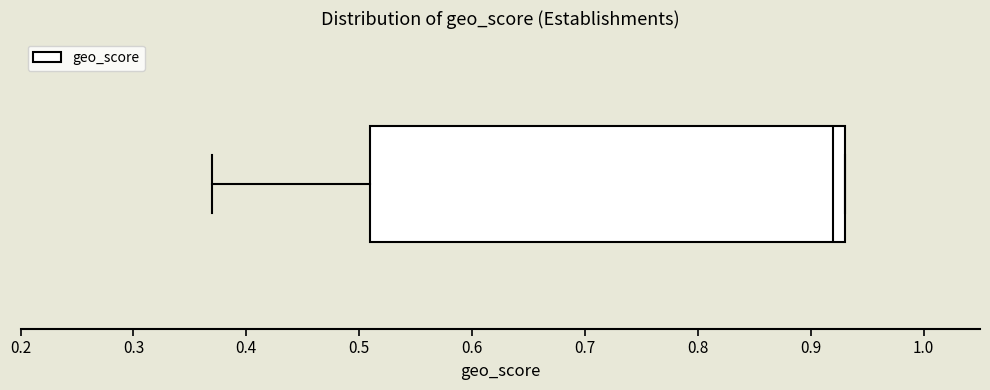

Where is the left edge of the box on the x-axis? The values are not printed on the chart, so give them approximately, as read against the axis.

0.51